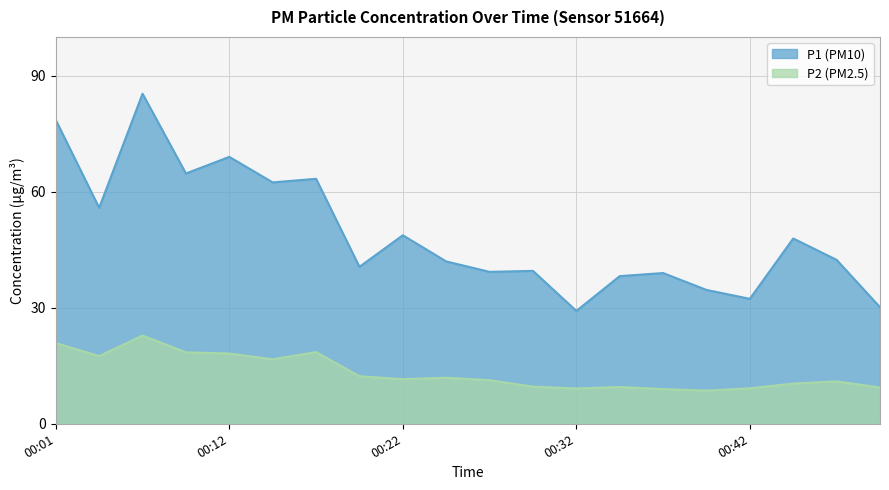

What is the sum of the P2 values at 00:14 and 00:07?

39.5